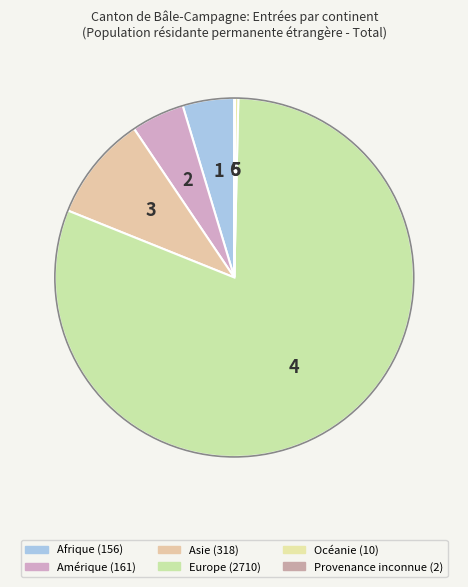

To the nearest percent, what is the combined percentage of Afrique and Amérique?

9%